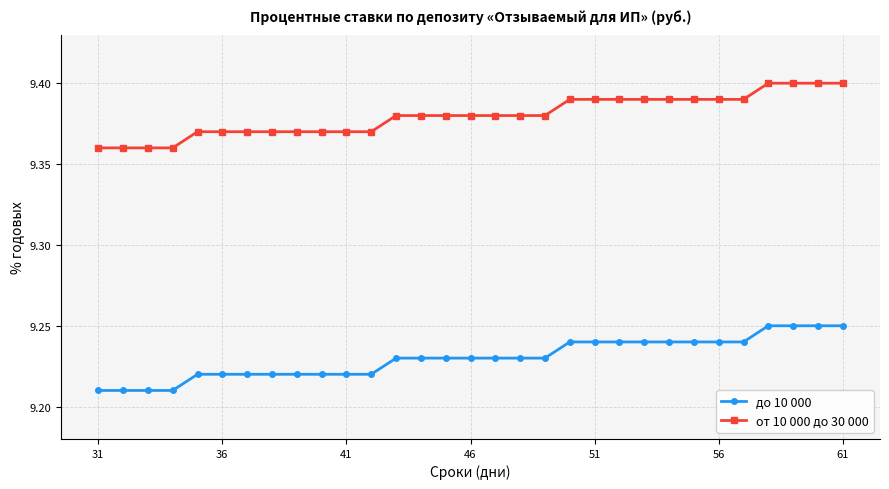

How many от 10 000 до 30 000 values are between 9 and 10?

31